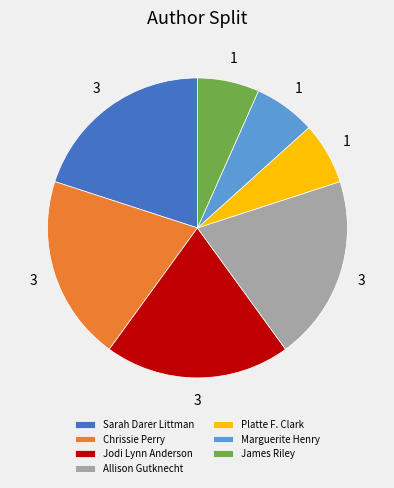

Between Allison Gutknecht and Platte F. Clark, which is larger?

Allison Gutknecht